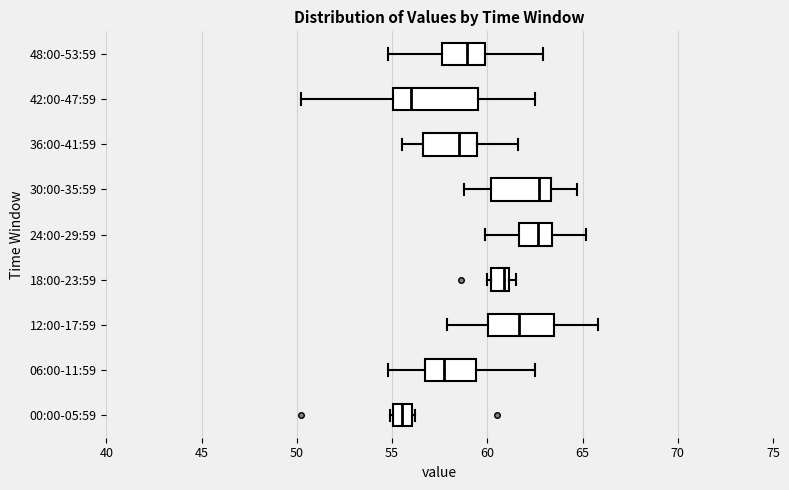

Reading bottom to top, read every box against the x-axis: the position of its median line, the range the box covers, and the ends of its whiskers. The values are not printed on the chart, so give them approximately, as read against the axis.

00:00-05:59: median 55.5, box 55.0 to 56.0, whiskers 55.0 to 56.0 (just right of the box's right edge)
06:00-11:59: median 58.0, box 57.0 to 59.5, whiskers 55.0 to 62.5
12:00-17:59: median 61.5, box 60.0 to 63.5, whiskers 58.0 to 66.0
18:00-23:59: median 61.0 (just left of the box's right edge), box 60.0 to 61.0, whiskers 60.0 (just left of the box's left edge) to 61.5
24:00-29:59: median 62.5, box 61.5 to 63.5, whiskers 60.0 to 65.0
30:00-35:59: median 62.5, box 60.0 to 63.5, whiskers 59.0 to 64.5
36:00-41:59: median 58.5, box 56.5 to 59.5, whiskers 55.5 to 61.5
42:00-47:59: median 56.0, box 55.0 to 59.5, whiskers 50.0 to 62.5
48:00-53:59: median 59.0, box 57.5 to 60.0, whiskers 55.0 to 63.0